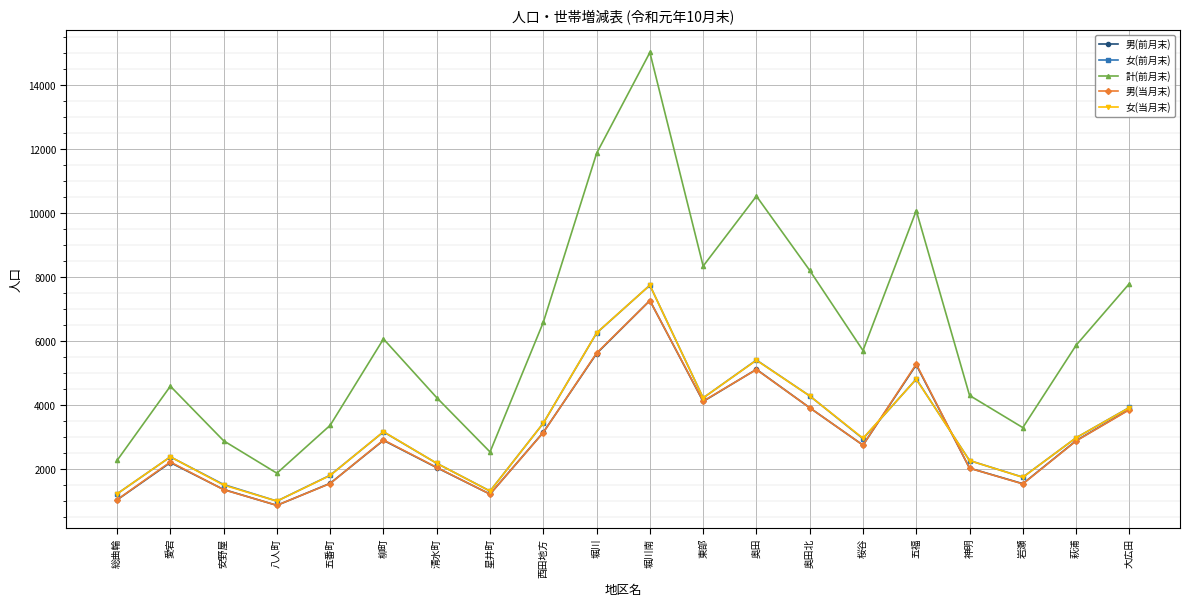

In 計(前月末), how many points are lower than both neighbors (excluding endpoints)?

5